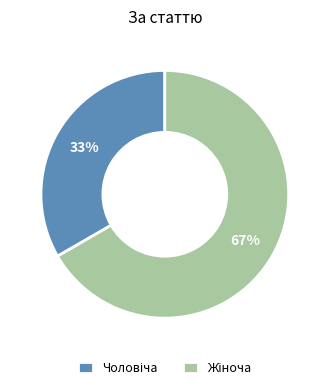

To the nearest percent, what is the average slice percentage?

50%